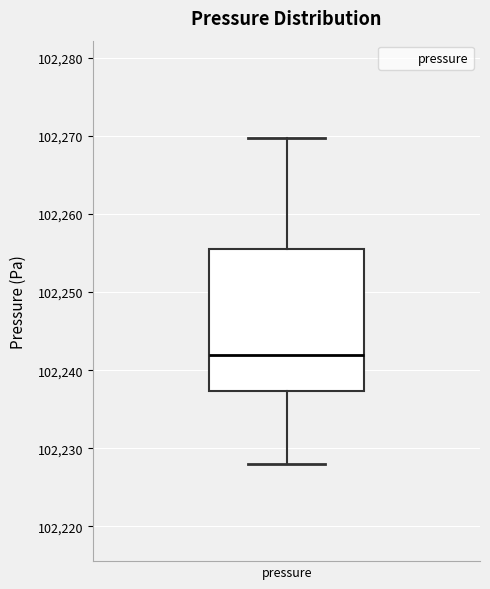

Transcribe this box plot: give where the median line is, the range the box spans, and where the two whiskers end, as read against the y-axis. The values are not printed on the chart, so give them approximately, as read against the axis.

median 102242, box 102237 to 102256, whiskers 102228 to 102270